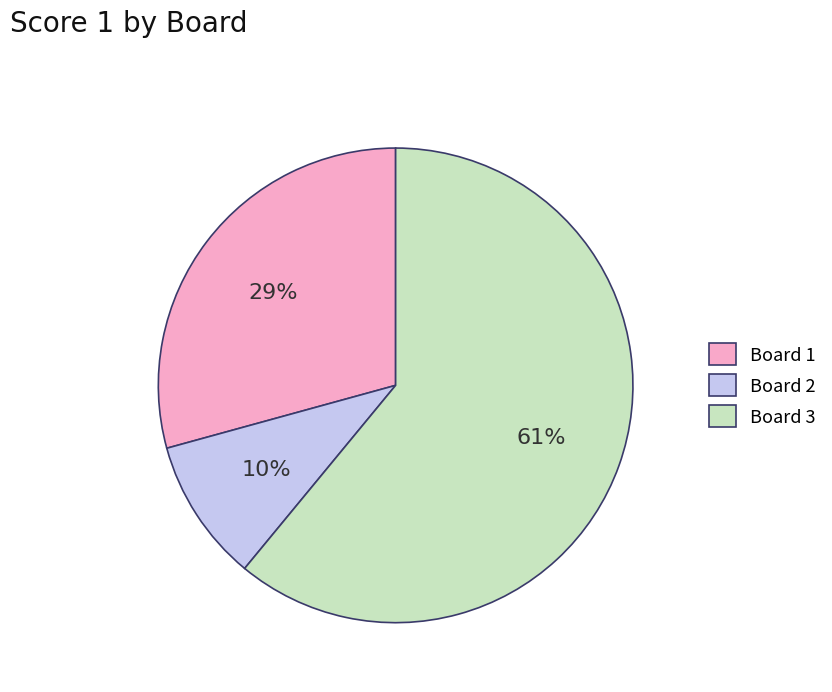

What is the majority slice?

Board 3